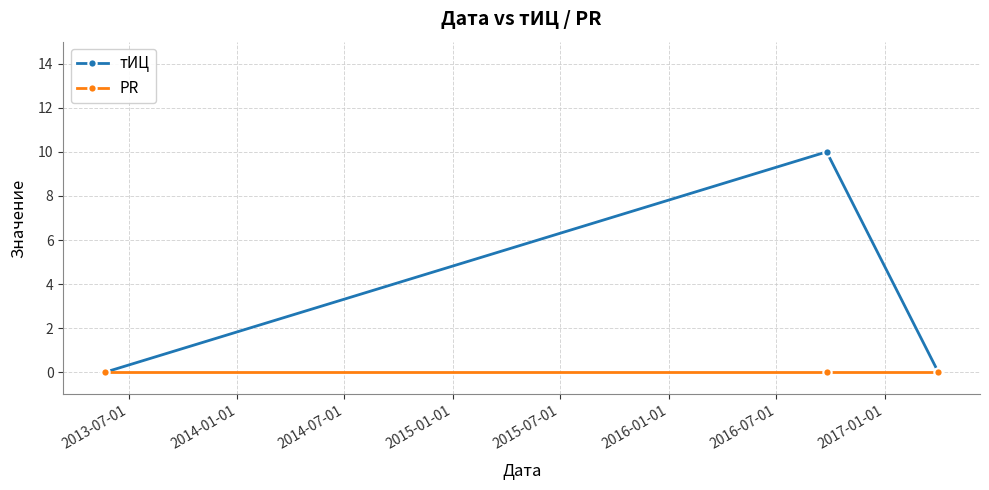

What is the maximum value shown in the chart?

10